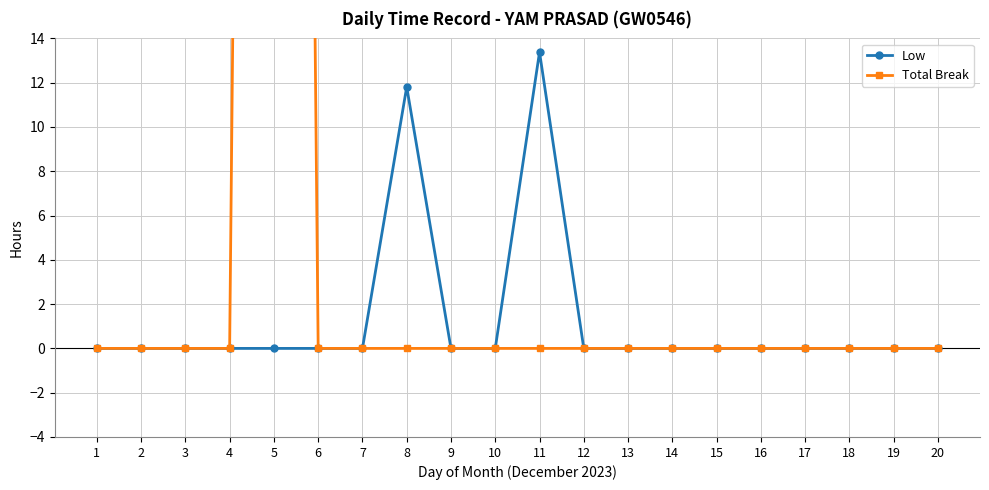

Reading right to left, transcribe all the data shown in this chart.

Low: 20=0.0	19=0.0	18=0.0	17=0.0	16=0.0	15=0.0	14=0.0	13=0.0	12=0.0	11=13.4	10=0.0	9=0.0	8=11.8	7=0.0	6=0.0	5=0.0	4=0.0	3=0.0	2=0.0	1=0.0
Total Break: 20=0.0	19=0.0	18=0.0	17=0.0	16=0.0	15=0.0	14=0.0	13=0.0	12=0.0	11=0.0	10=0.0	9=0.0	8=0.0	7=0.0	6=0.0	5=202.0	4=0.0	3=0.0	2=0.0	1=0.0